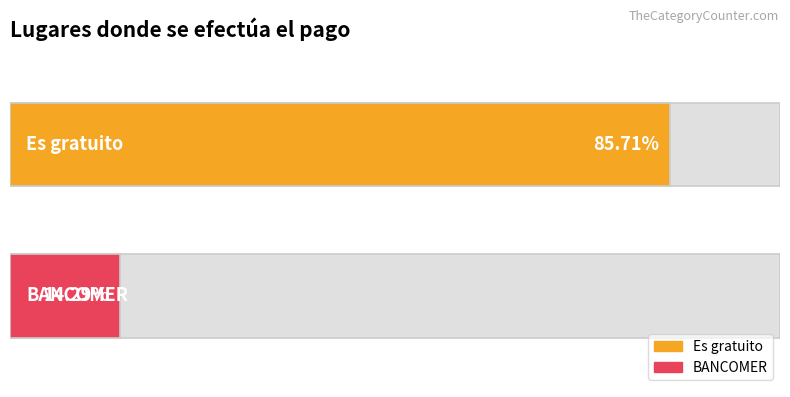

True or false: the data shows 1 at BANCOMER.

False